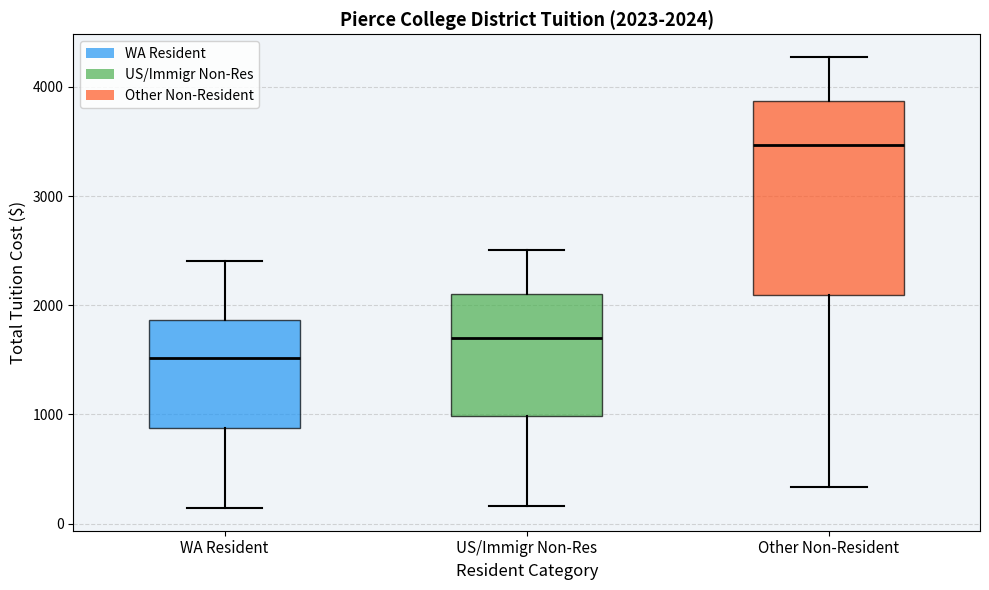

Which box's median line is the highest?

Other Non-Resident